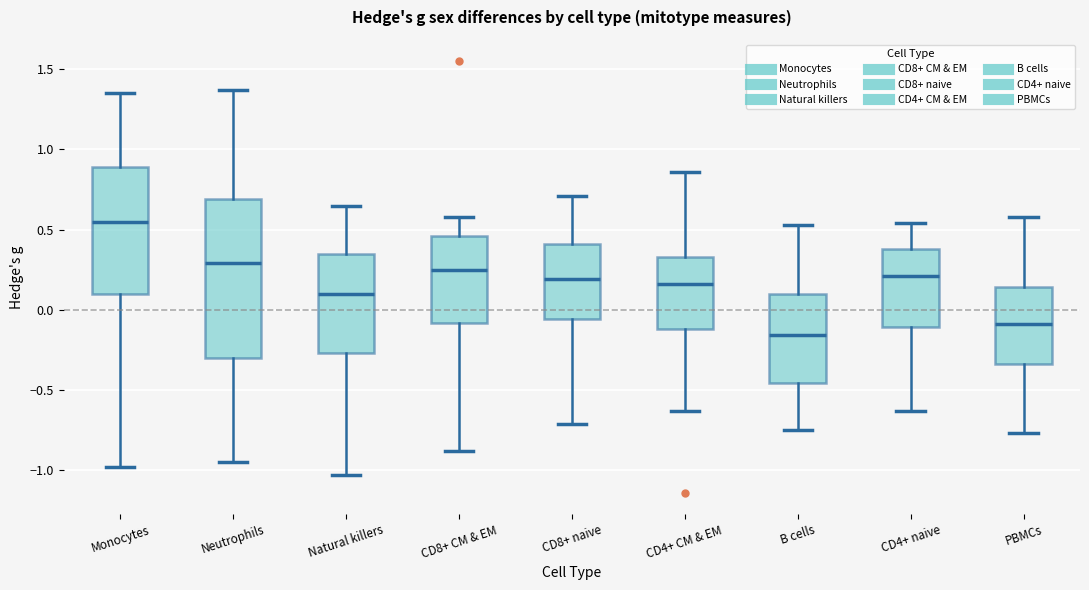

Reading left to right, read every box against the y-axis: the position of its median line, the range the box covers, and the ends of its whiskers. The values are not printed on the chart, so give them approximately, as read against the axis.

Monocytes: median 0.55, box 0.10 to 0.90, whiskers -1.00 to 1.35
Neutrophils: median 0.30, box -0.30 to 0.70, whiskers -0.95 to 1.35
Natural killers: median 0.10, box -0.25 to 0.35, whiskers -1.05 to 0.65
CD8+ CM & EM: median 0.25, box -0.10 to 0.45, whiskers -0.90 to 0.60
CD8+ naive: median 0.20, box -0.05 to 0.40, whiskers -0.70 to 0.70
CD4+ CM & EM: median 0.15, box -0.10 to 0.35, whiskers -0.65 to 0.85
B cells: median -0.15, box -0.45 to 0.10, whiskers -0.75 to 0.55
CD4+ naive: median 0.20, box -0.10 to 0.40, whiskers -0.65 to 0.55
PBMCs: median -0.10, box -0.35 to 0.15, whiskers -0.75 to 0.60